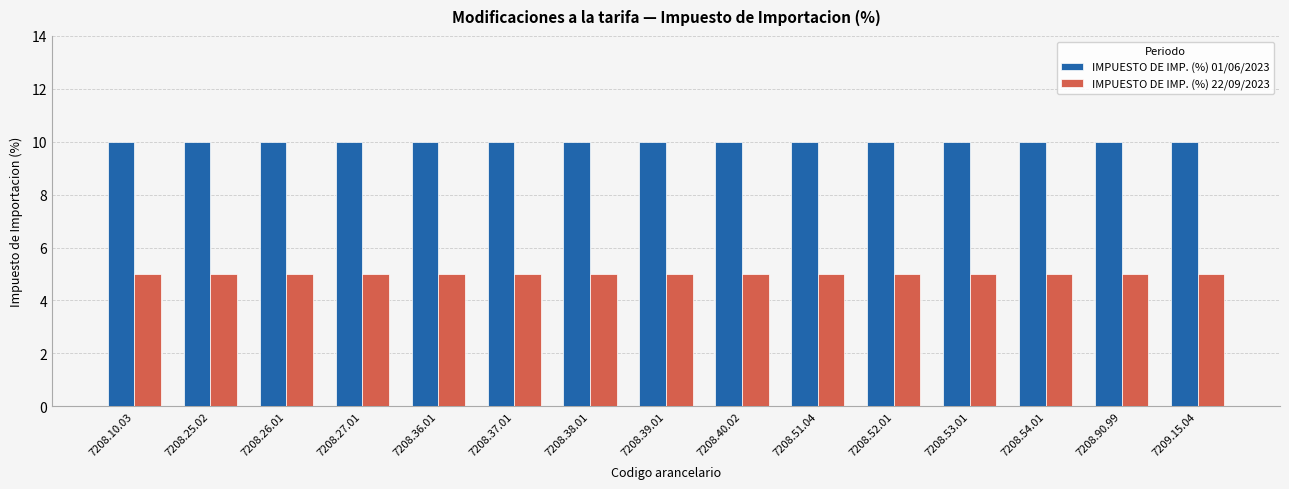

What is the average value of the IMPUESTO DE IMP. (%) 01/06/2023 series?

10